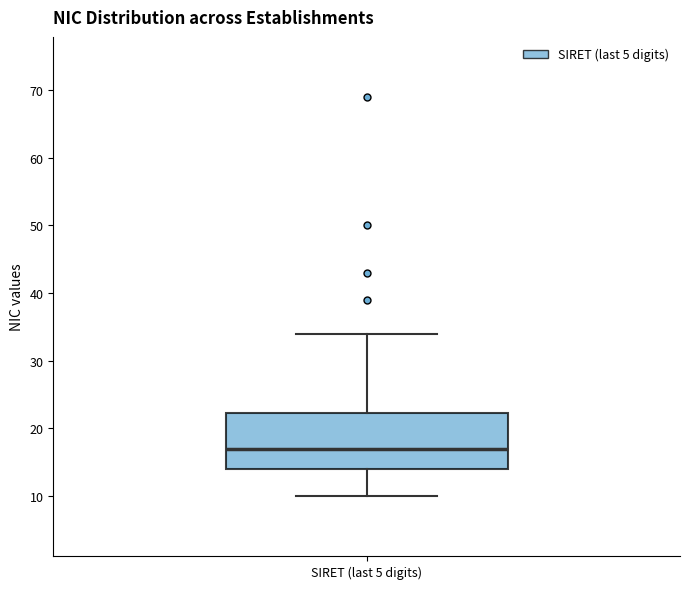

Read this box plot against the y-axis: the position of the median line, the range covered by the box, and the ends of both whiskers. The values are not printed on the chart, so give them approximately, as read against the axis.

median 17, box 14 to 22, whiskers 10 to 34